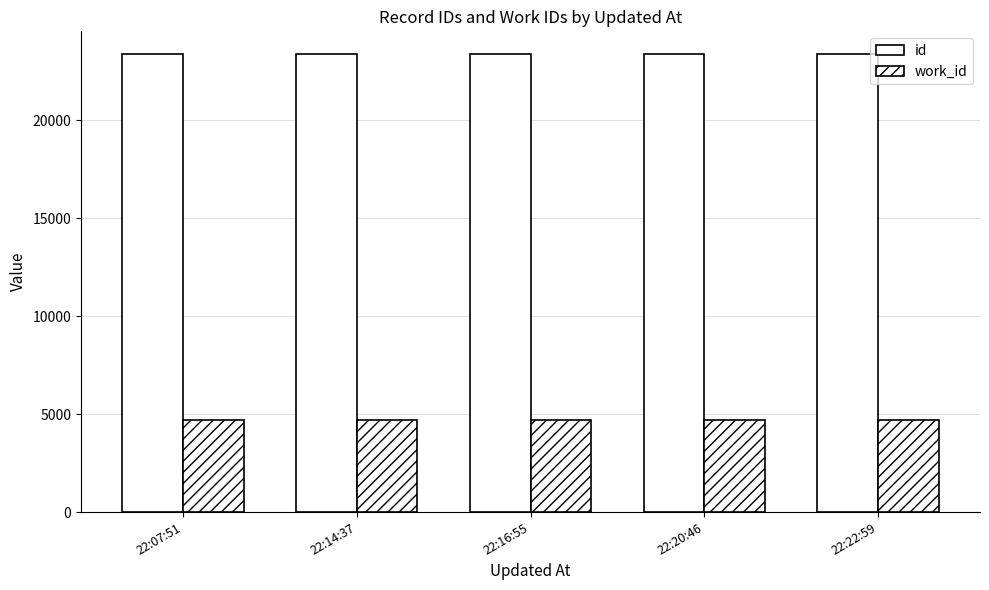

How many groups of bars are there?

5